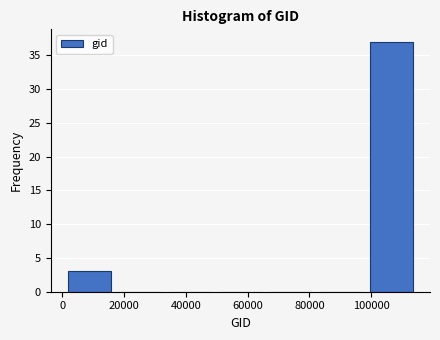

Over which range of the x-axis is the bar tallest?

98000 to 114000